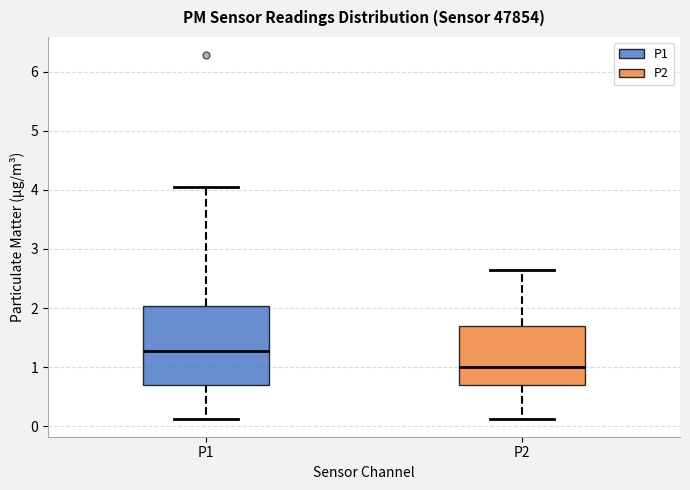

Which box's median line is the lowest?

P2